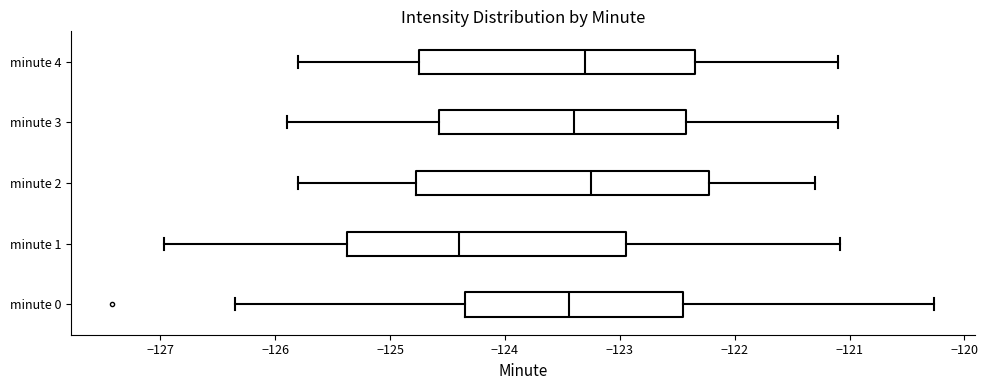

Where does the left whisker of the box for minute 1 end on the x-axis? The values are not printed on the chart, so give them approximately, as read against the axis.

-127.0